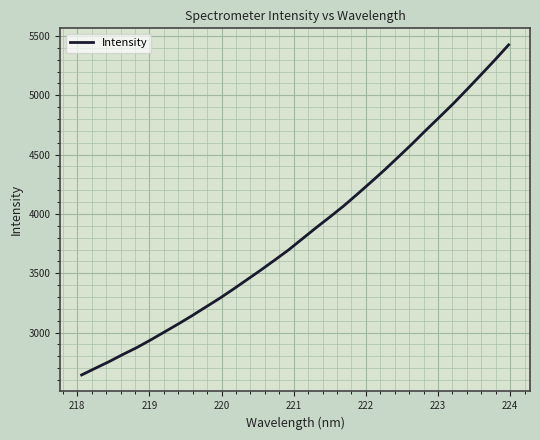

What is the maximum value shown in the chart?

5425.2